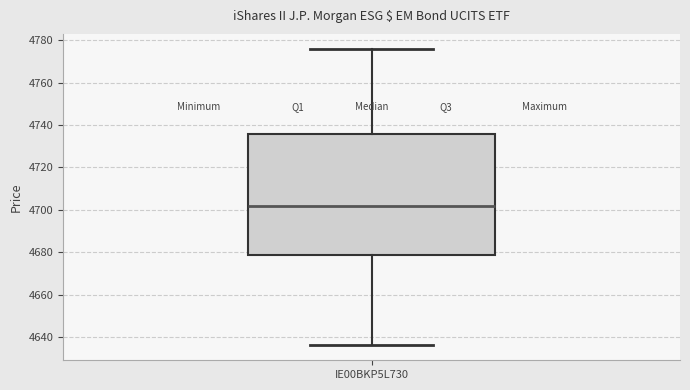

Read this box plot against the y-axis: the position of the median line, the range covered by the box, and the ends of both whiskers. The values are not printed on the chart, so give them approximately, as read against the axis.

median 4702, box 4678 to 4736, whiskers 4636 to 4776